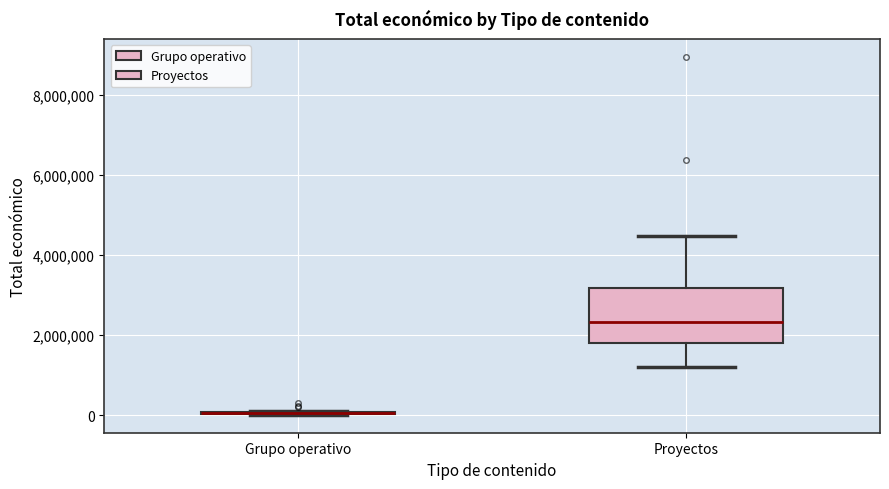

Reading left to right, read every box against the y-axis: the position of its median line, the range the box covers, and the ends of its whiskers. The values are not printed on the chart, so give them approximately, as read against the axis.

Grupo operativo: box collapsed to a line at 0, whiskers 0 to 0
Proyectos: median 2400000, box 1800000 to 3200000, whiskers 1200000 to 4400000